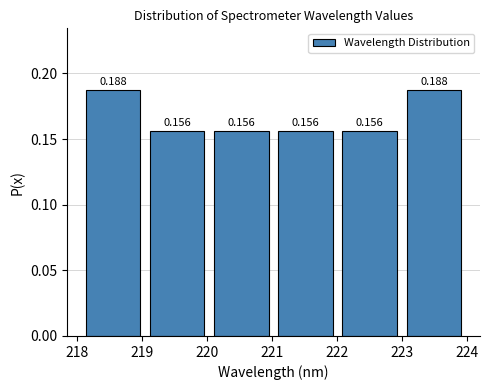

Reading left to right, transcribe this chart: for each bar, give the range it covers on the x-axis and its height. The bar edges are not printed on the chart, so give them approximately, as read against the axis.

218.1 to 219.0: 0.188
219.0 to 220.0: 0.156
220.0 to 221.0: 0.156
221.0 to 222.0: 0.156
222.0 to 223.0: 0.156
223.0 to 224.0: 0.188